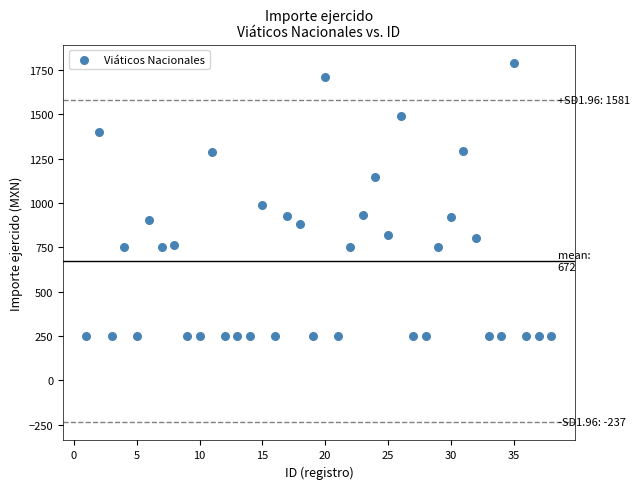

What is the range of Y values (max minus min)?

1540.6